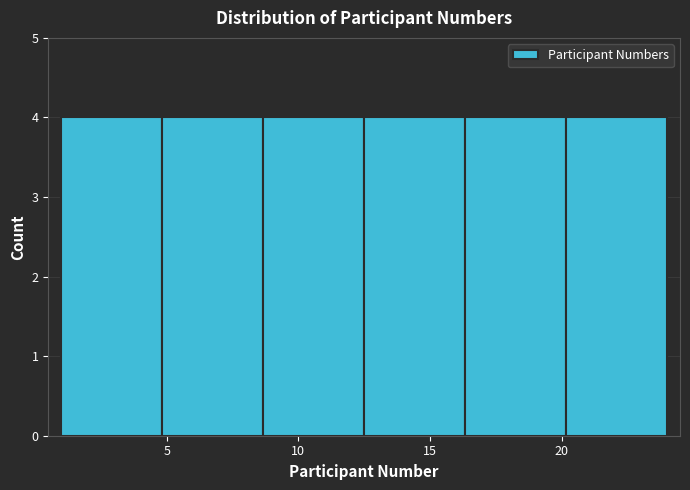

Reading left to right, list every bar in this chart as the range it spans on the x-axis followed by its height. Neither the bar edges nor the heights are printed on the chart, so give them approximately, as read against the axes.

1.0 to 5.0: 4
5.0 to 8.5: 4
8.5 to 12.5: 4
12.5 to 16.5: 4
16.5 to 20.0: 4
20.0 to 24.0: 4